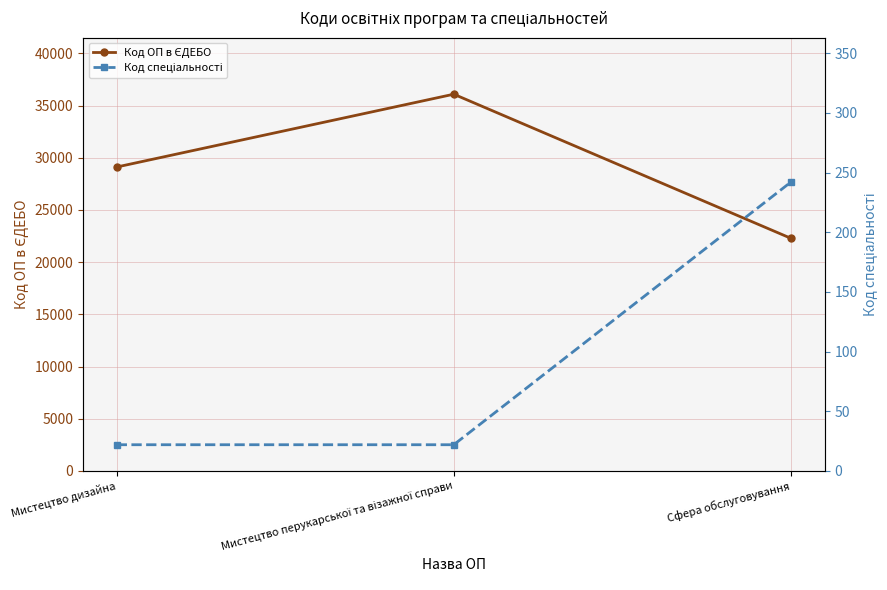

Count the Код ОП в ЄДЕБО values in the range 22289 to 36087.

3